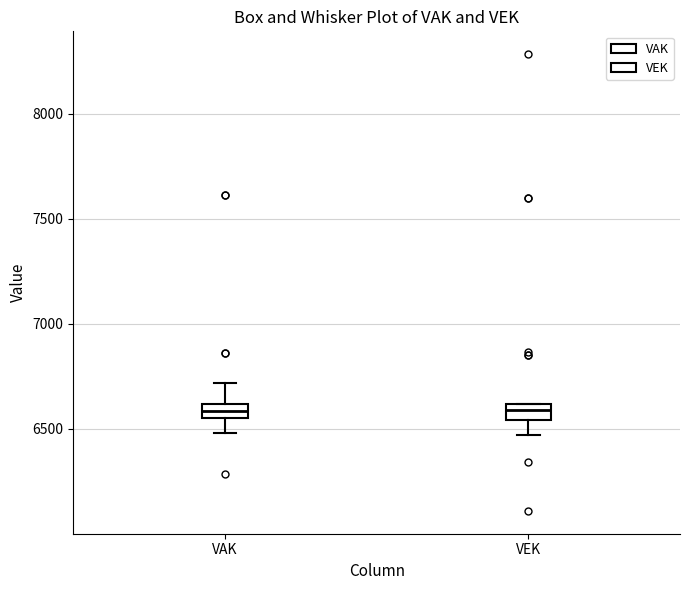

Where is the upper edge of the box for VEK on the y-axis? The values are not printed on the chart, so give them approximately, as read against the axis.

6600